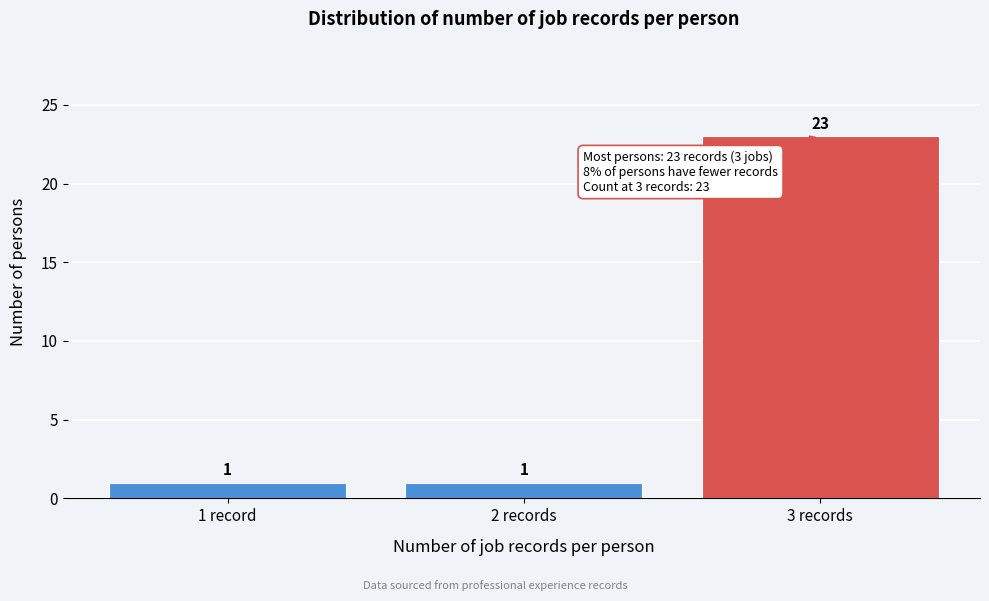

Reading right to left, transcribe all the data shown in this chart.

3 records=23	2 records=1	1 record=1